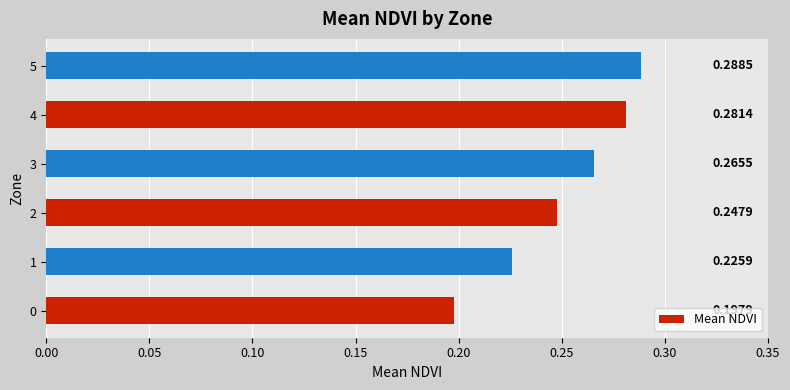

What is the sum of all values?

1.5